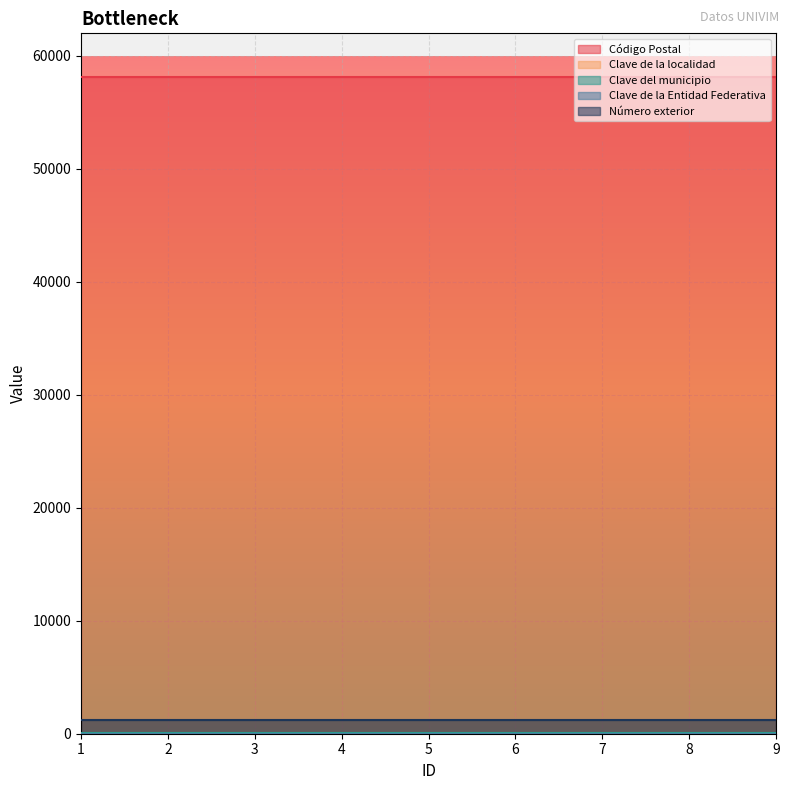

Is it true that Clave de la localidad equals 1 at 7?

True